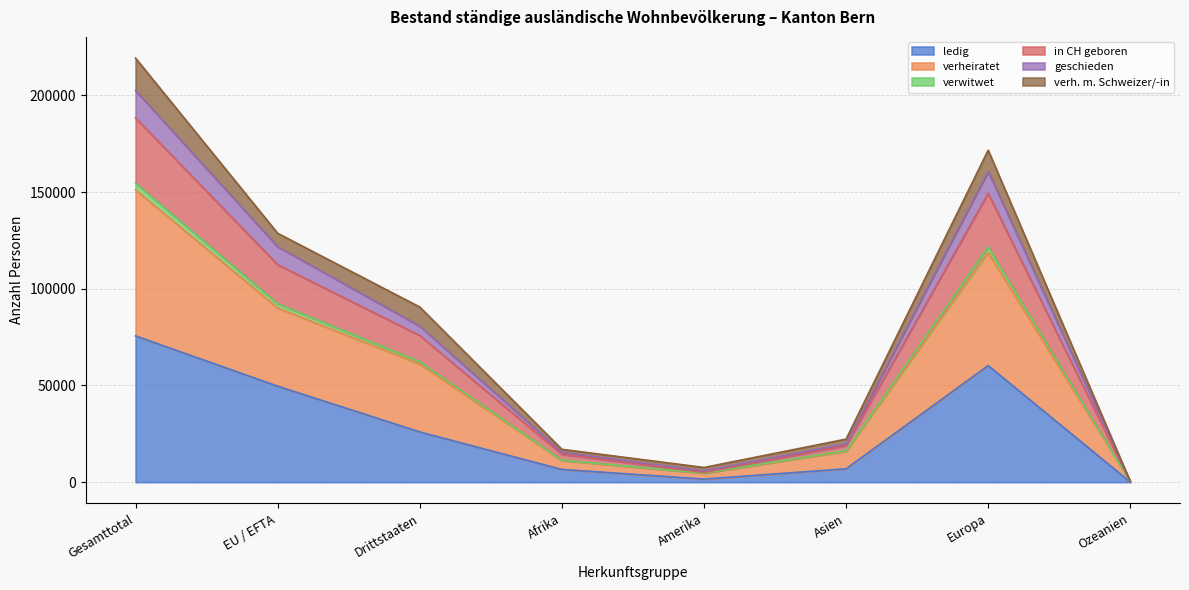

At which category is the sum across all series the highest?

Gesamttotal